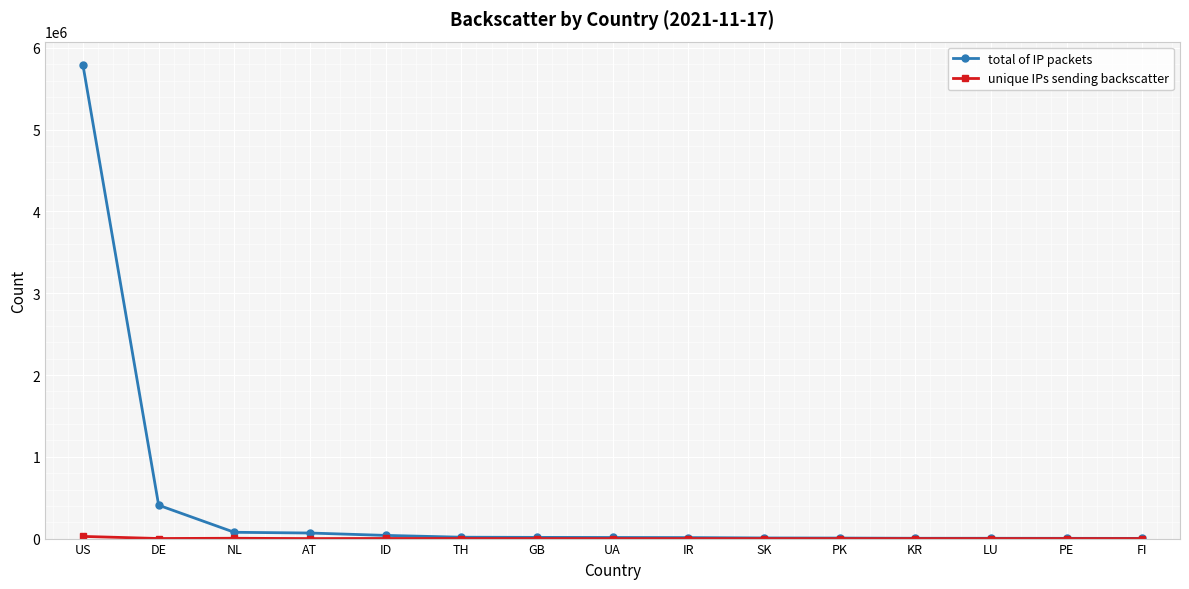

Which category has the highest value in the total of IP packets series?

US